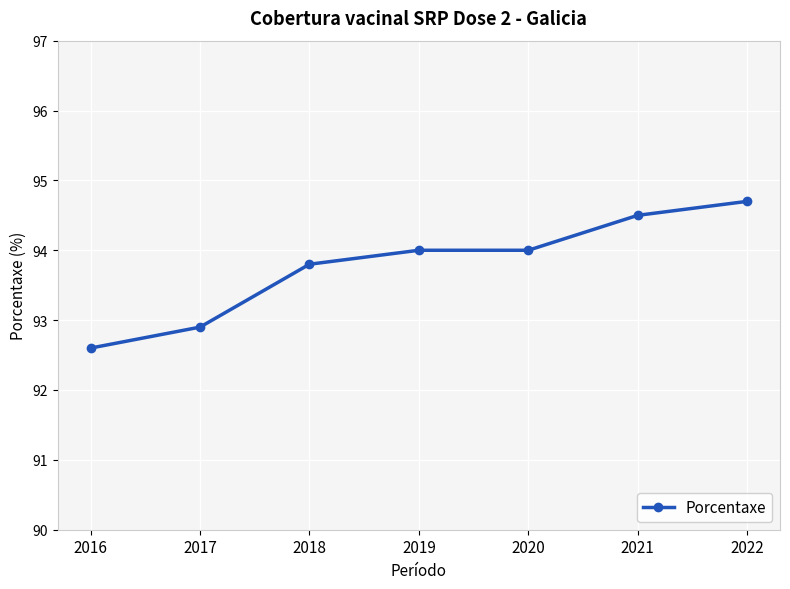

Which has a higher value, 2019 or 2022?

2022